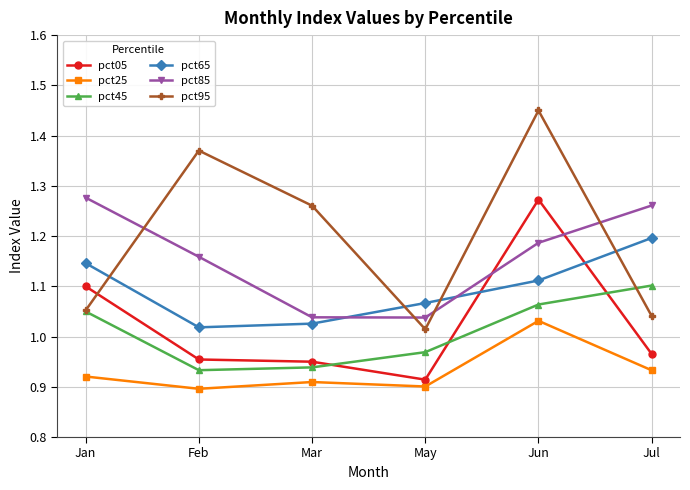

After their last crossing, which series has the higher values: pct95 or pct85?

pct85